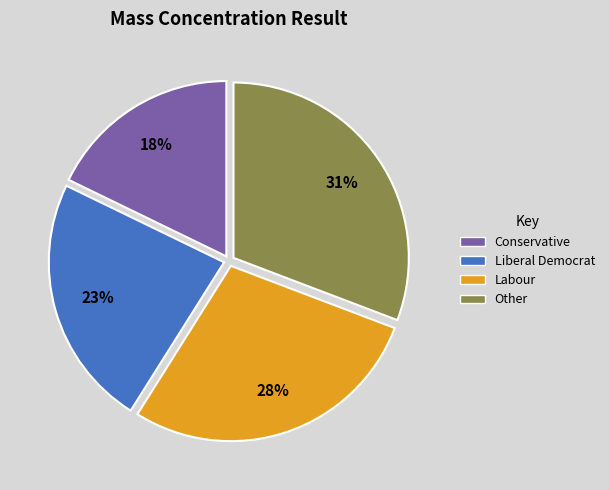

To the nearest percent, what is the difference between the largest and smallest slice percentages?

13%